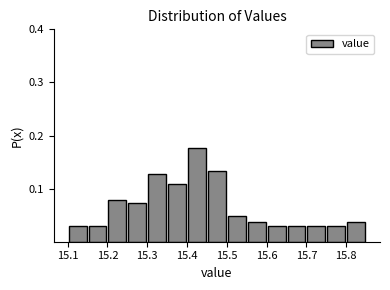

How tall is the bar that spans 15.30 to 15.35 on the x-axis? The values are not printed on the chart, so give them approximately, as read against the axis.

0.13